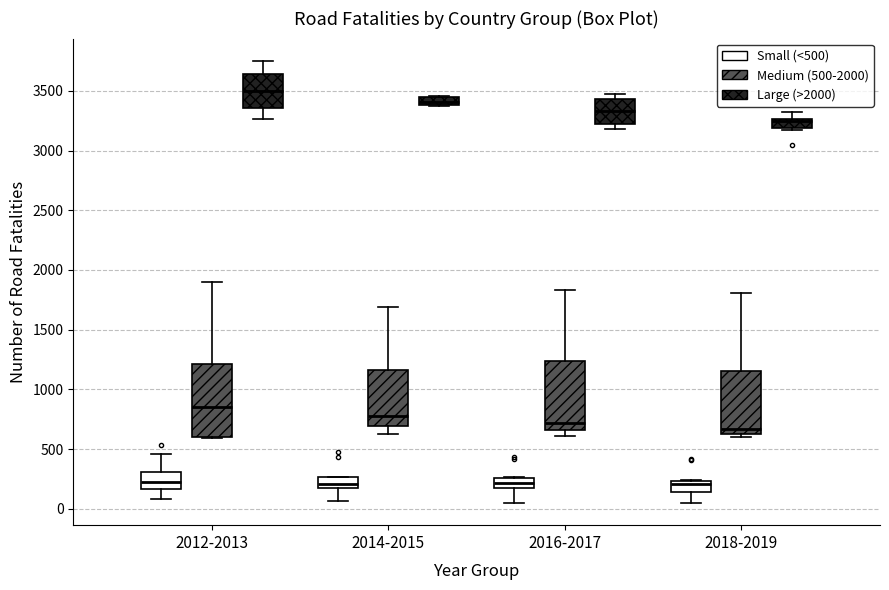

Which box's median line is the highest?

2012-2013 (Large (>2000))